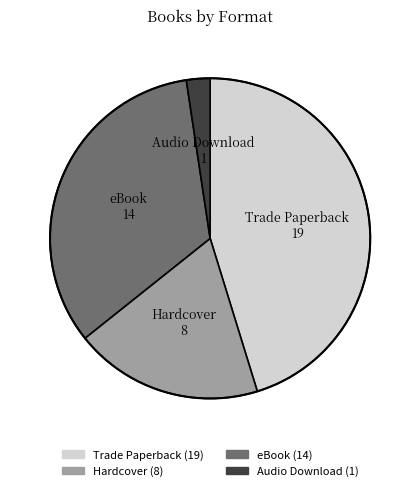

What is the ratio of the value at Trade Paperback to the value at Hardcover?

2.4